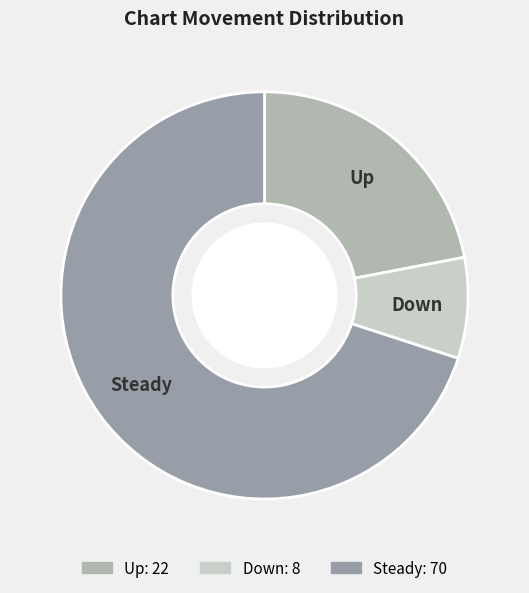

Which slice represents more than half of the pie?

Steady